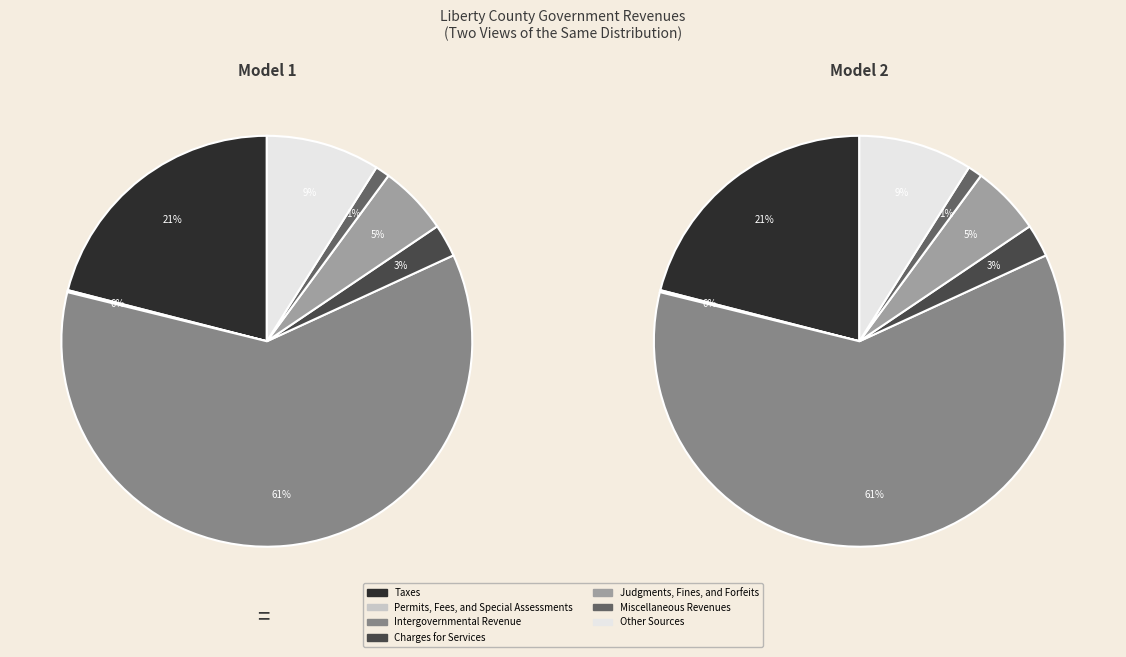

To the nearest percent, what is the difference between the largest and smallest slice percentages?

61%